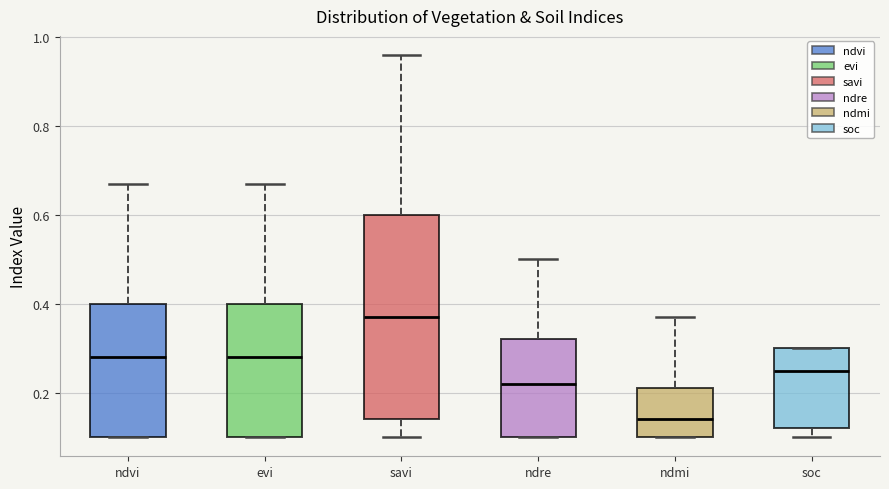

Which box's median line is the lowest?

ndmi